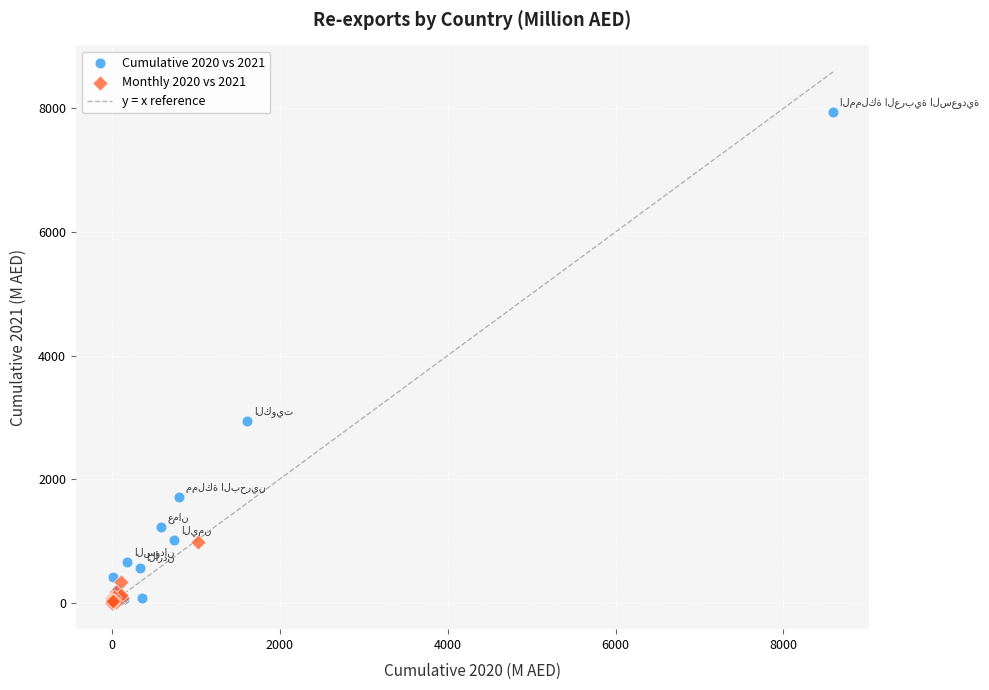

Which series contains the highest Y value?

Cumulative 2020 vs 2021